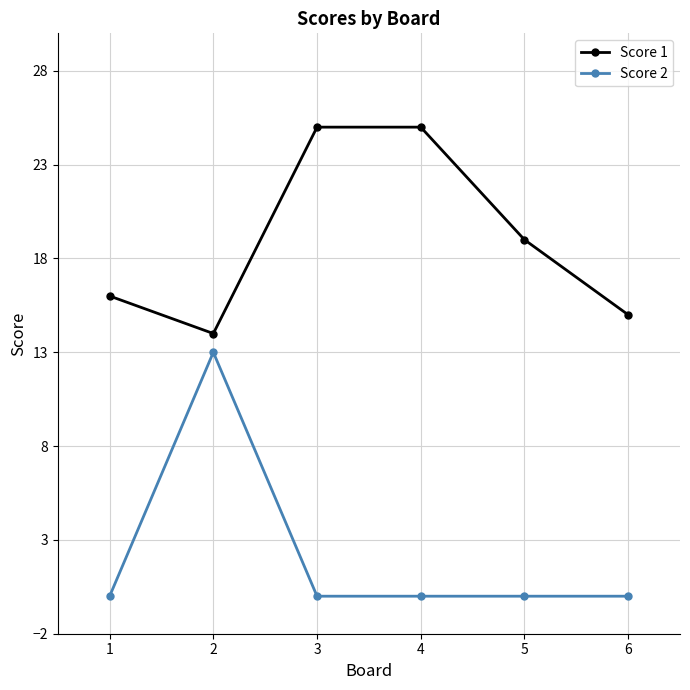

What is the total value across all series at 4?

25